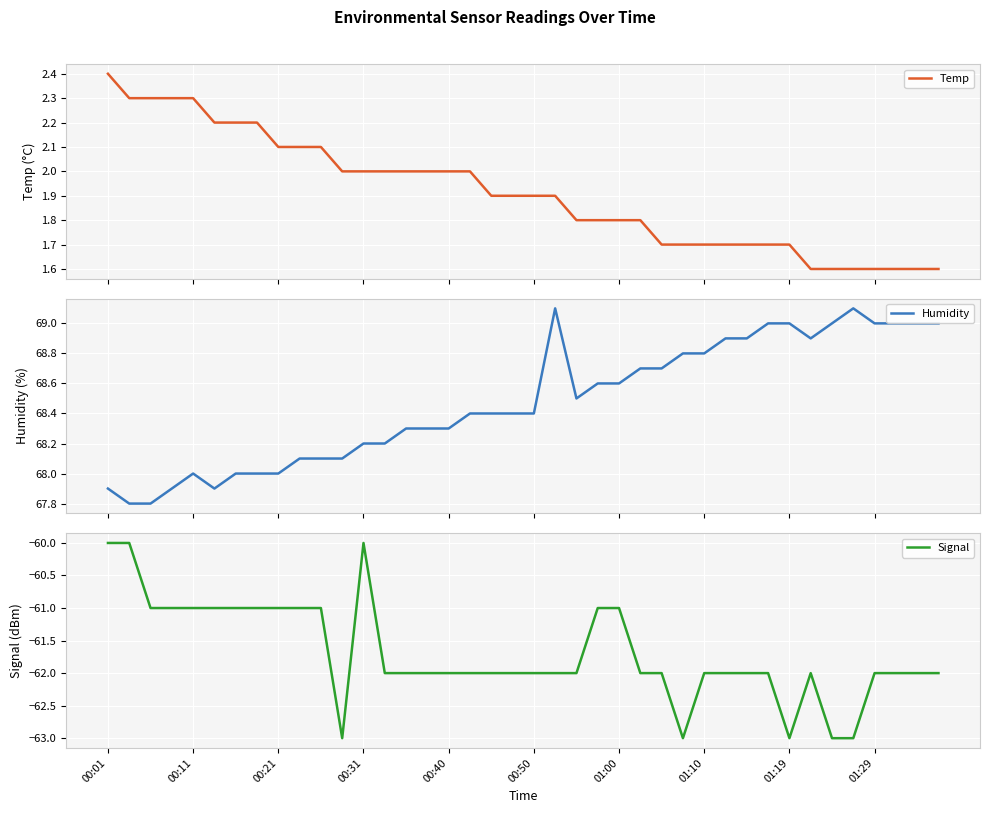

Reading left to right, extract all data points from this chart.

Temp: 2.4	2.3	2.3	2.3	2.3	2.2	2.2	2.2	2.1	2.1	2.1	2.0	2.0	2.0	2.0	2.0	2.0	2.0	1.9	1.9	1.9	1.9	1.8	1.8	1.8	1.8	1.7	1.7	1.7	1.7	1.7	1.7	1.7	1.6	1.6	1.6	1.6	1.6	1.6	1.6
Humidity: 67.9	67.8	67.8	67.9	68.0	67.9	68.0	68.0	68.0	68.1	68.1	68.1	68.2	68.2	68.3	68.3	68.3	68.4	68.4	68.4	68.4	69.1	68.5	68.6	68.6	68.7	68.7	68.8	68.8	68.9	68.9	69.0	69.0	68.9	69.0	69.1	69.0	69.0	69.0	69.0
Signal: -60.0	-60.0	-61.0	-61.0	-61.0	-61.0	-61.0	-61.0	-61.0	-61.0	-61.0	-63.0	-60.0	-62.0	-62.0	-62.0	-62.0	-62.0	-62.0	-62.0	-62.0	-62.0	-62.0	-61.0	-61.0	-62.0	-62.0	-63.0	-62.0	-62.0	-62.0	-62.0	-63.0	-62.0	-63.0	-63.0	-62.0	-62.0	-62.0	-62.0